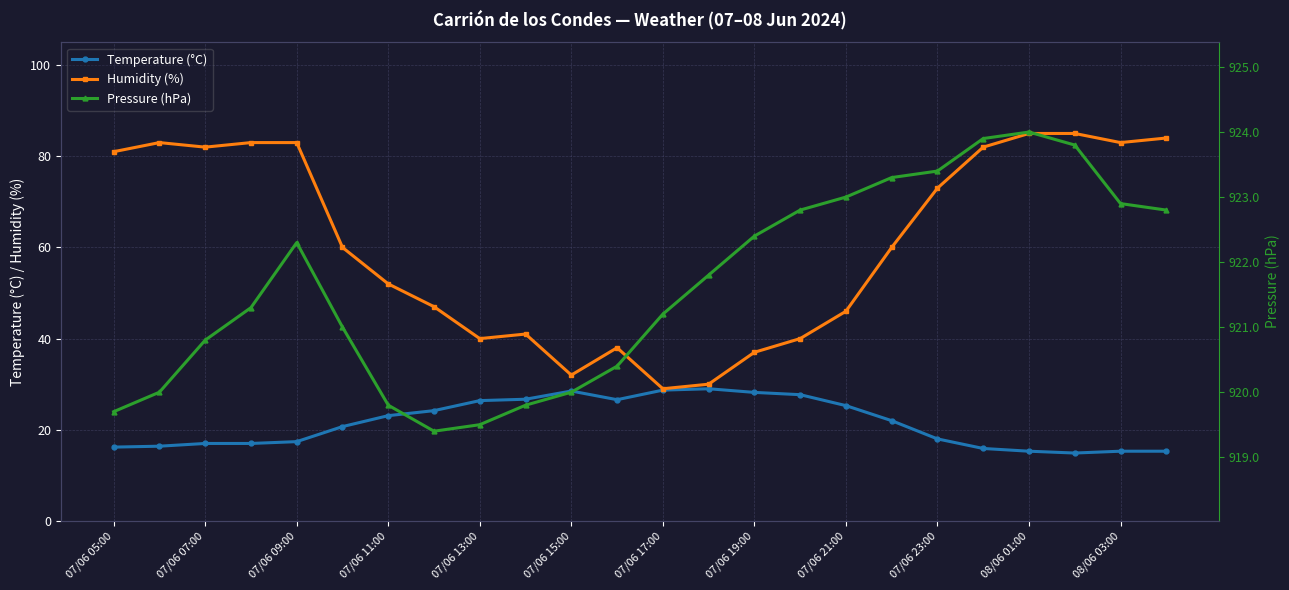

Which series has the largest total across all categories?

Pressure (hPa)